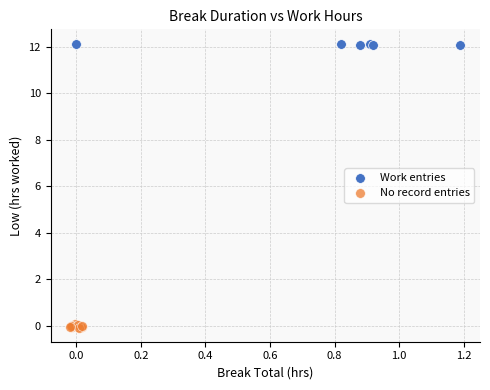

Which series contains the highest Y value?

Work entries